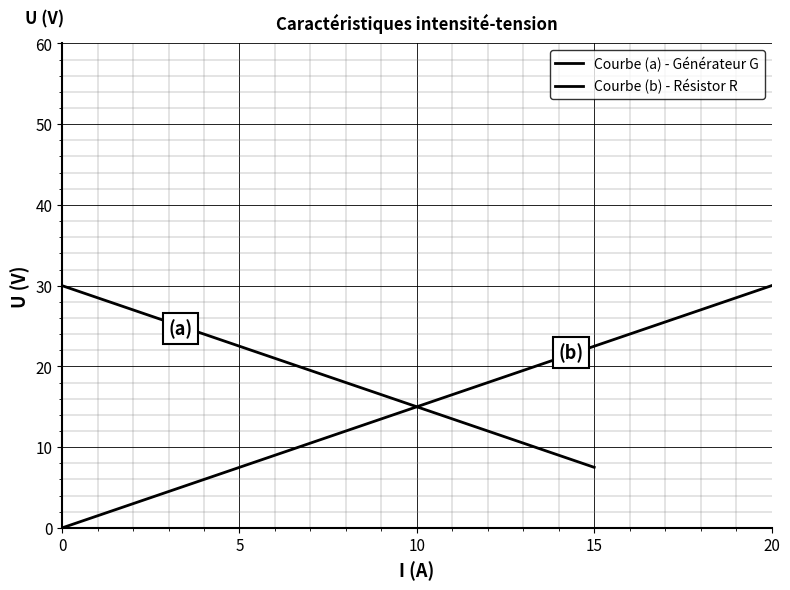

How many intersections are there between Courbe (b) - Résistor R and Courbe (a) - Générateur G?

1